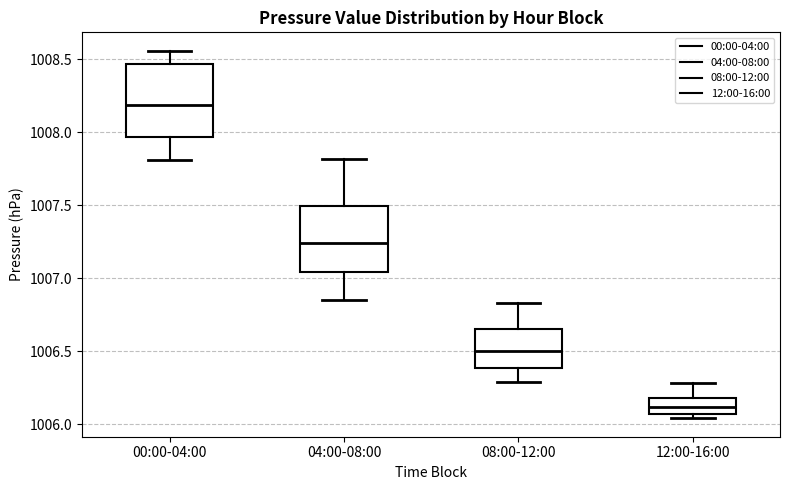

Reading left to right, transcribe this box plot: for each box, give where its median line is, the range the box spans, and where its two whiskers end, as read against the y-axis. The values are not printed on the chart, so give them approximately, as read against the axis.

00:00-04:00: median 1008.20, box 1007.95 to 1008.45, whiskers 1007.80 to 1008.55
04:00-08:00: median 1007.25, box 1007.05 to 1007.50, whiskers 1006.85 to 1007.80
08:00-12:00: median 1006.50, box 1006.40 to 1006.65, whiskers 1006.30 to 1006.85
12:00-16:00: median 1006.10, box 1006.05 to 1006.20, whiskers 1006.05 (just below the box's lower edge) to 1006.30